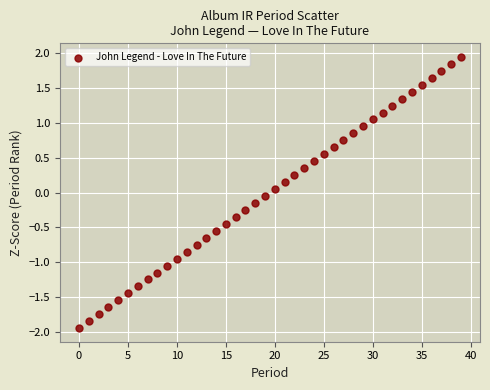

What is the range of Y values (max minus min)?

3.9